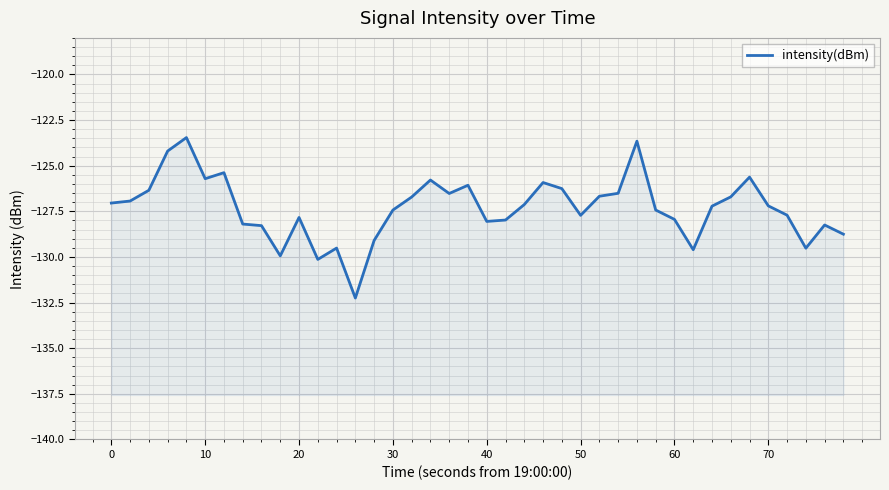

What is the difference between the maximum and minimum values?

8.8